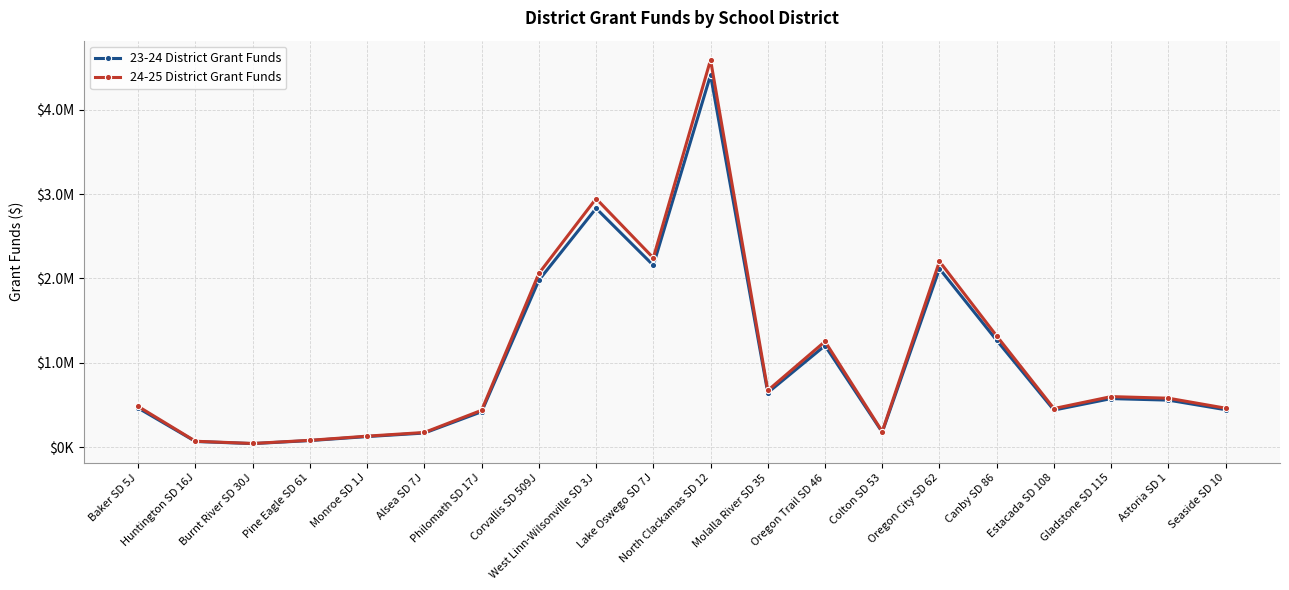

At which category does 24-25 District Grant Funds reach its first local valley?

Burnt River SD 30J